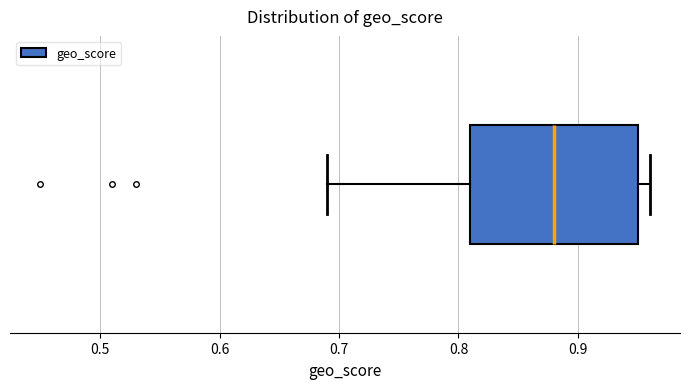

Read this box plot against the x-axis: the position of the median line, the range covered by the box, and the ends of both whiskers. The values are not printed on the chart, so give them approximately, as read against the axis.

median 0.88, box 0.81 to 0.95, whiskers 0.69 to 0.96